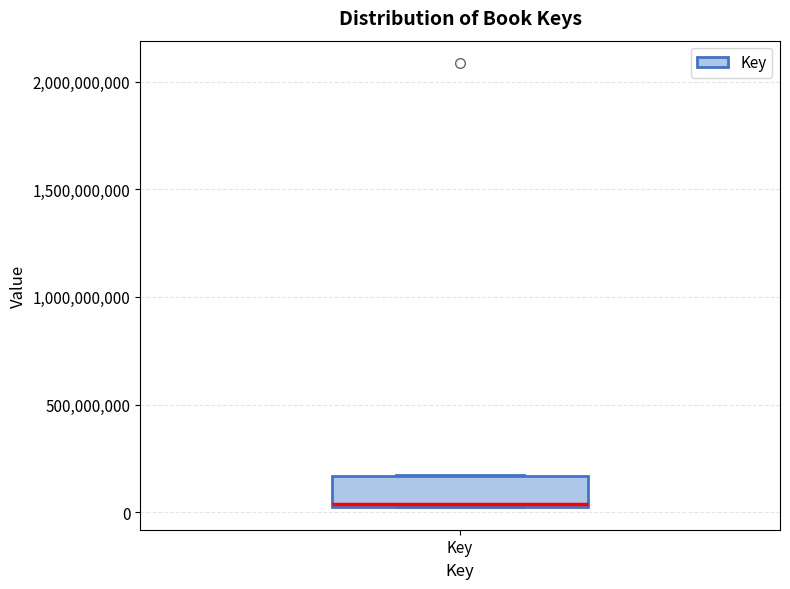

Read this box plot against the y-axis: the position of the median line, the range covered by the box, and the ends of both whiskers. The values are not printed on the chart, so give them approximately, as read against the axis.

median 50000000, box 0 to 150000000, whiskers 0 to 150000000